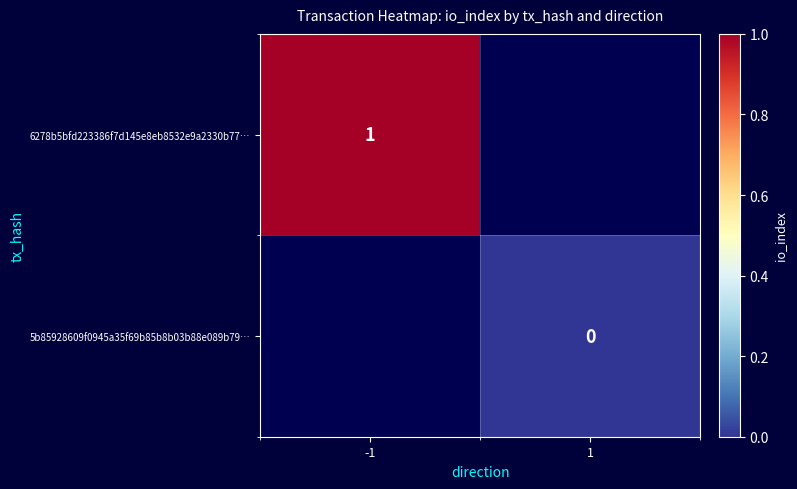

The value of 6278b5bfd223386f7d145e8eb8532e9a2330b77… at -1 is 2. True or false?

False